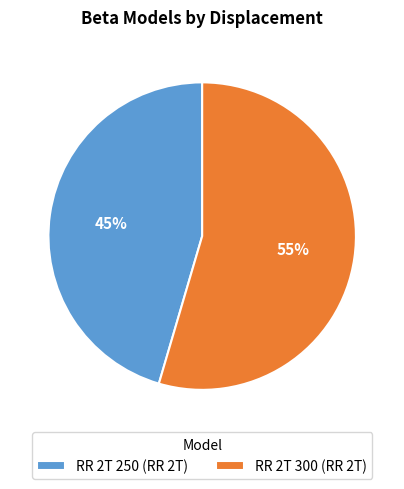

What percentage is the RR 2T 250 slice, to the nearest percent?

45%